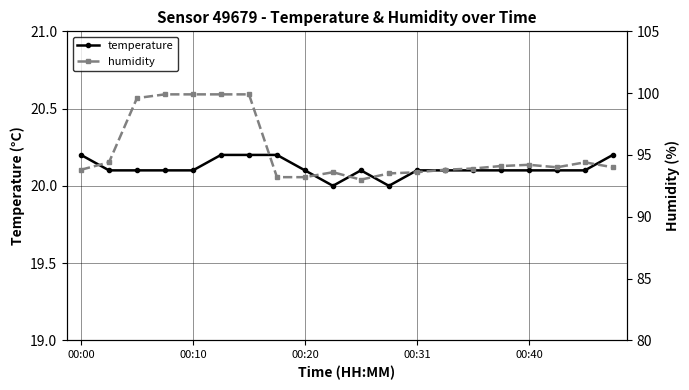

True or false: humidity has a value of 94.1 at 15.

True